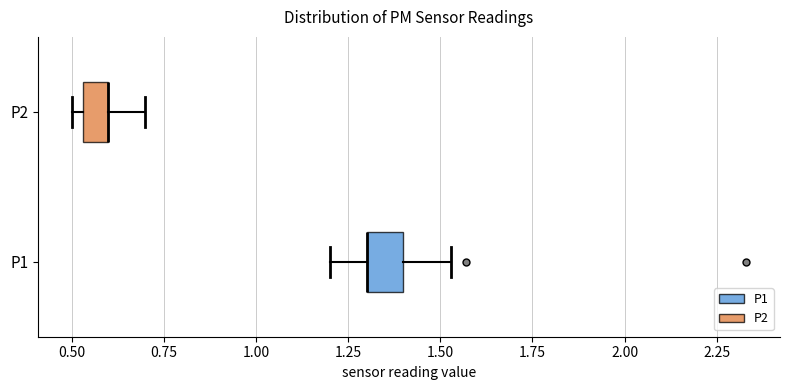

Where is the left edge of the box for P2 on the x-axis? The values are not printed on the chart, so give them approximately, as read against the axis.

0.55